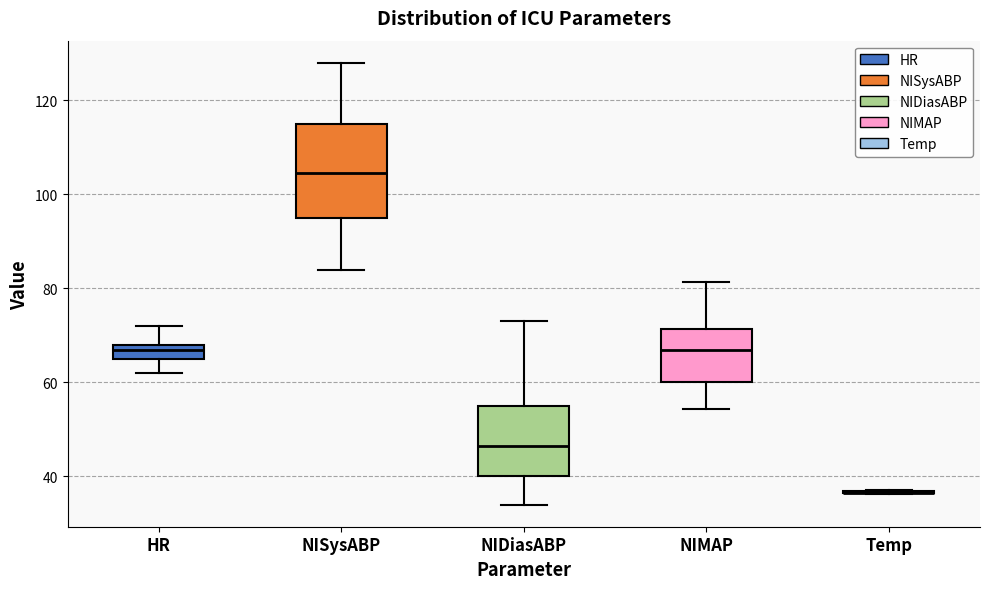

Where is the upper edge of the box for NIMAP on the y-axis? The values are not printed on the chart, so give them approximately, as read against the axis.

72